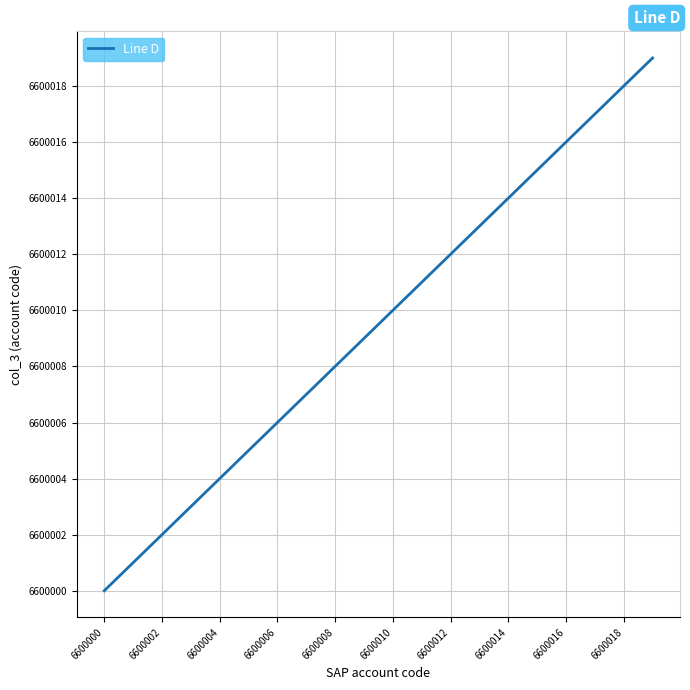

Which category has the lowest value across all series?

6600000